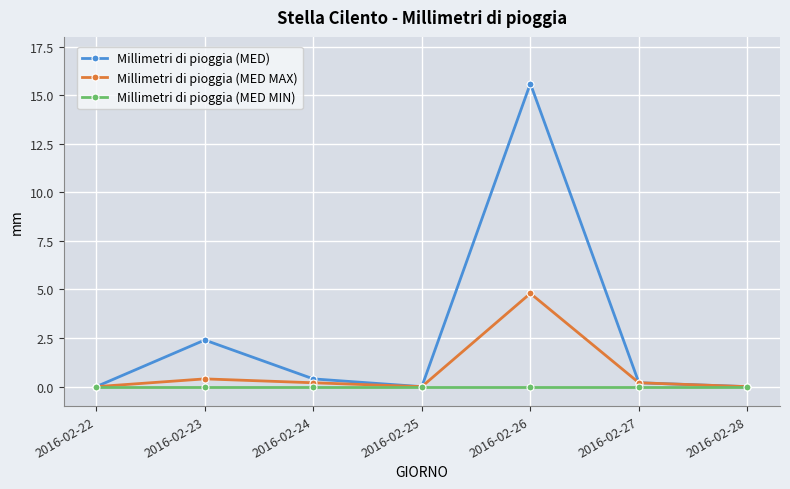

What is the spread (max minus min) of values at 2016-02-27?

0.2